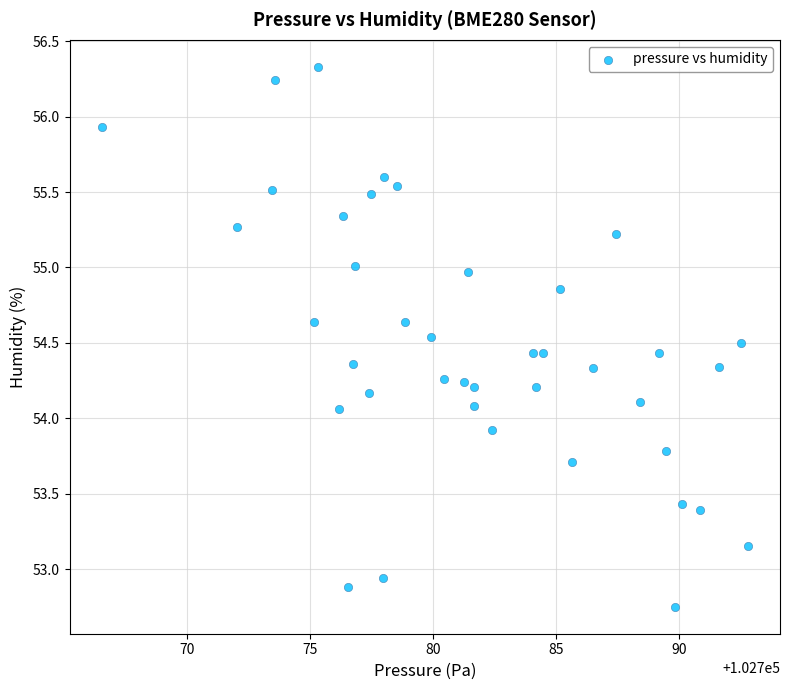

What is the range of Y values (max minus min)?

3.6